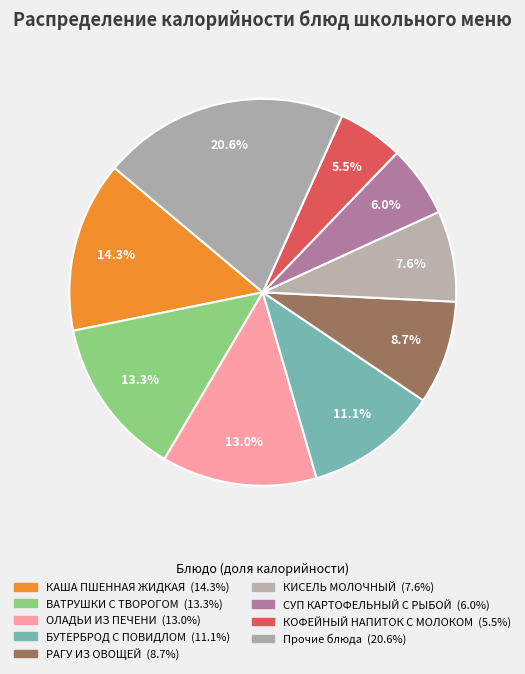

Which slice is the largest?

КАША ПШЕННАЯ ЖИДКАЯ